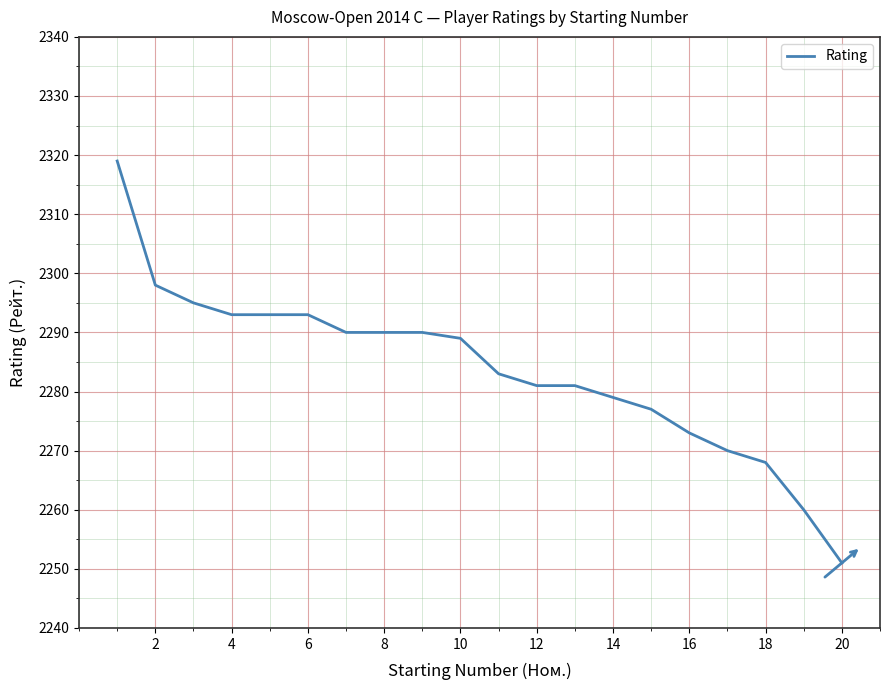

What is the minimum value shown in the chart?

2251